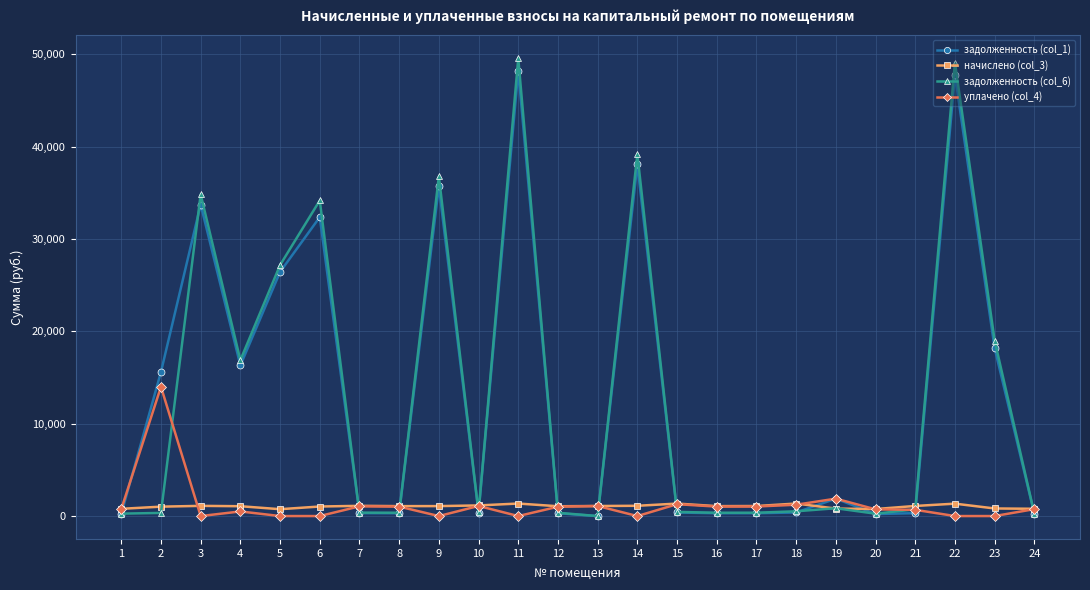

What are all the series names shown in the legend?

задолженность (col_1), начислено (col_3), задолженность (col_6), уплачено (col_4)